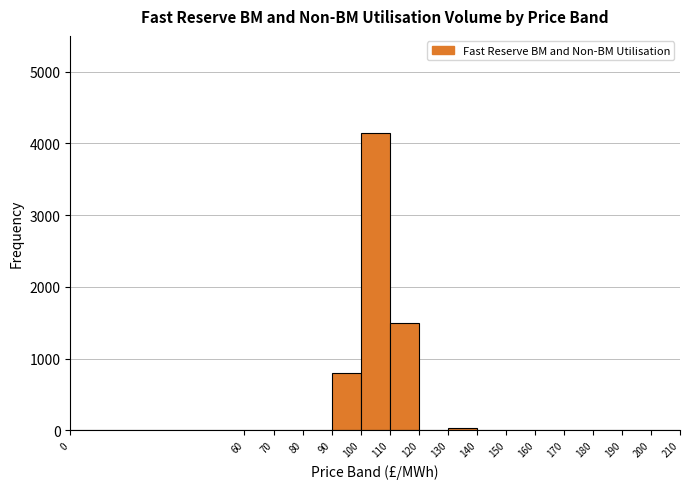

Over which range of the x-axis is the bar tallest?

100 to 110